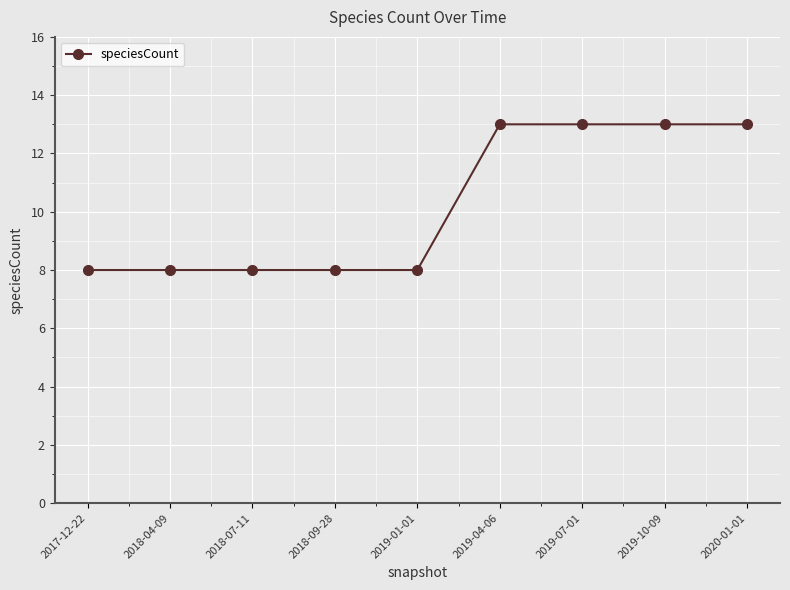

What is the sum of the values at 2018-07-11 and 2019-10-09?

21